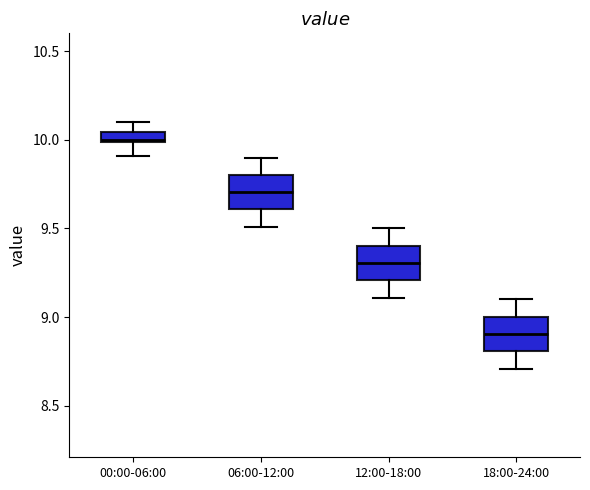

Where does the lower whisker of the box for 12:00-18:00 end on the y-axis? The values are not printed on the chart, so give them approximately, as read against the axis.

9.10